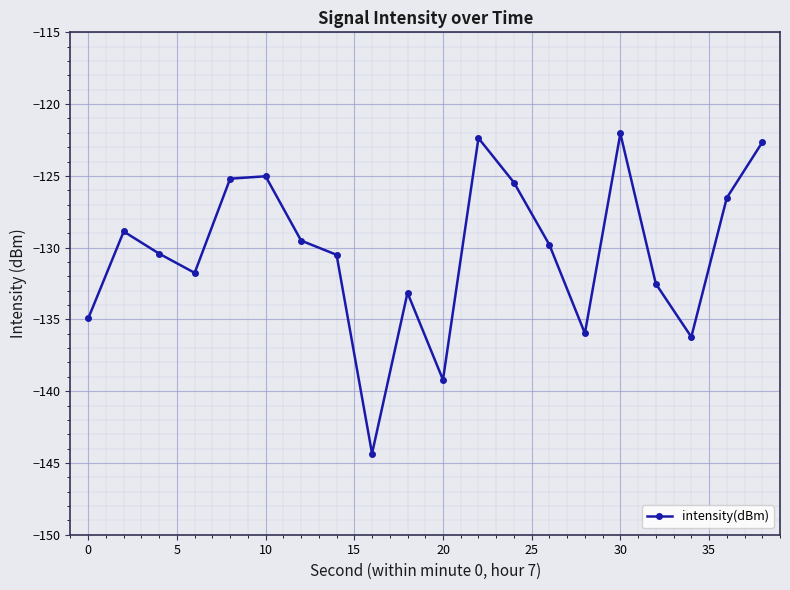

What is the average value?

-130.3